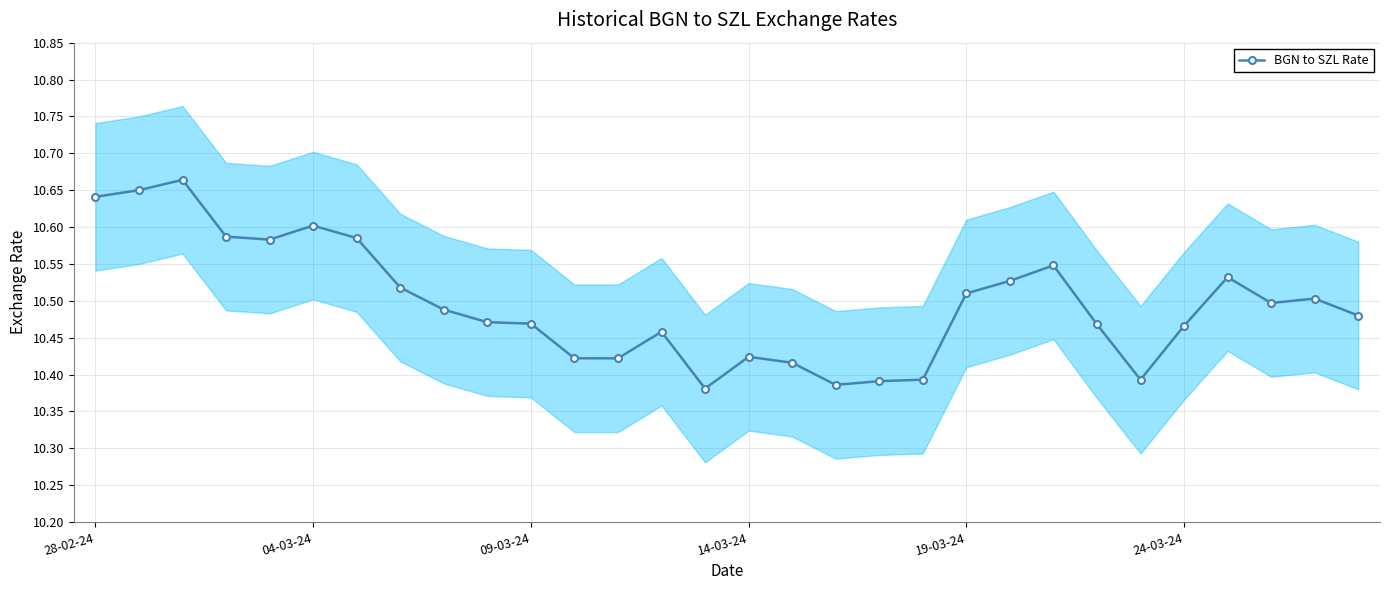

True or false: the data has more than 0 interior local peaks.

True